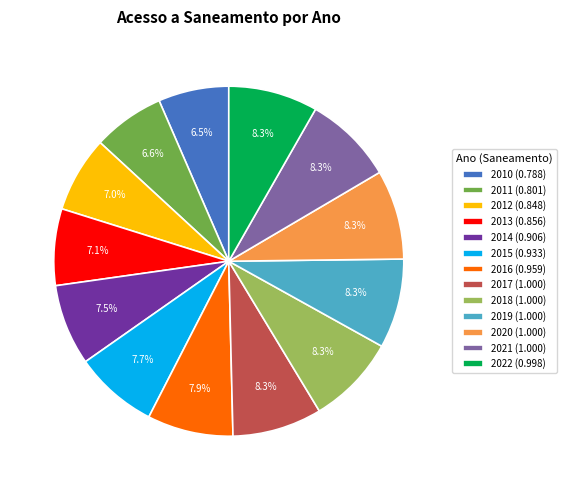

How many segments does this pie chart have?

13